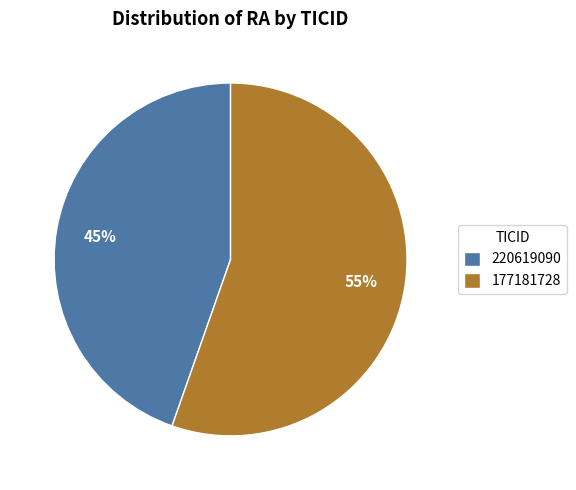

Is the sum of 220619090 and 177181728 greater than half?

Yes